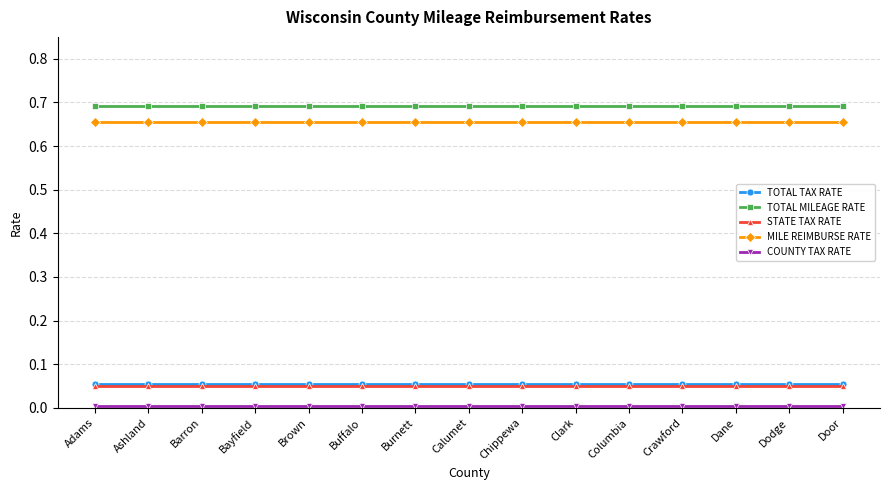

Is it true that TOTAL MILEAGE RATE equals 0.2 at Burnett?

False